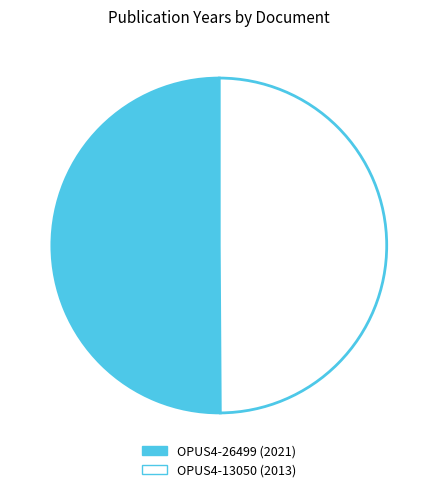

Is it true that OPUS4-13050 is 50% of the pie?

True